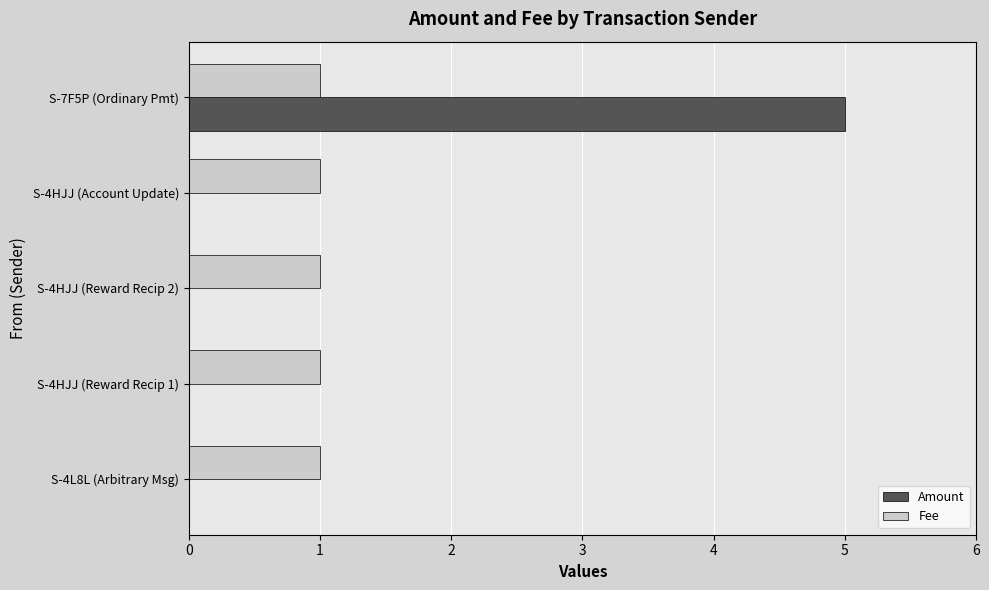

What is the highest value of the Amount series?

5